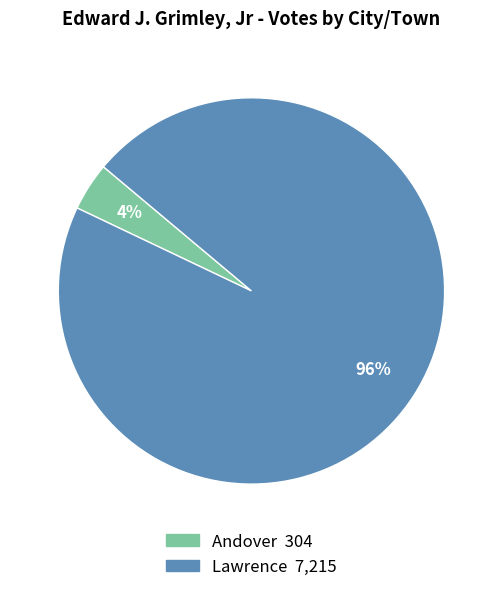

Combined, do Andover 304 and Lawrence 7,215 account for over 50%?

Yes